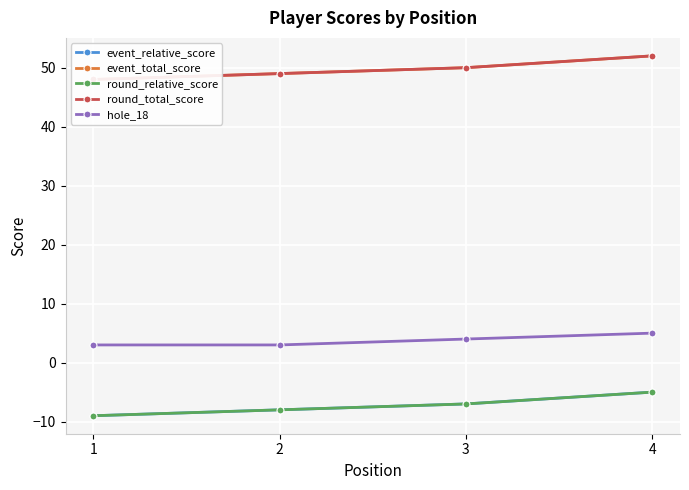

True or false: event_relative_score has a value of -7 at 3.

True